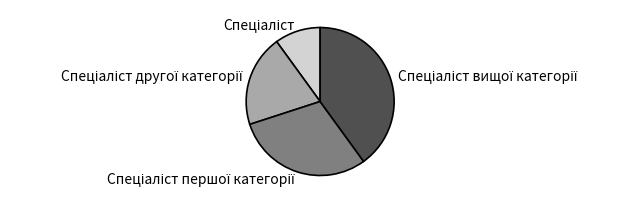

Is there a majority slice in this chart?

No